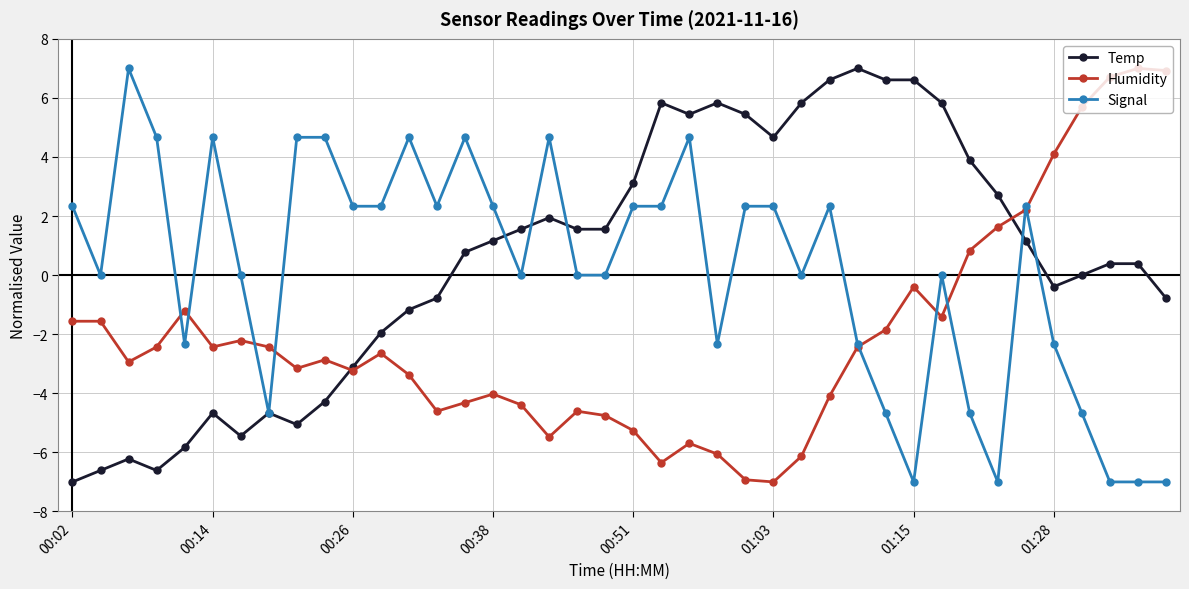

What is the minimum value shown in the chart?

-7.0